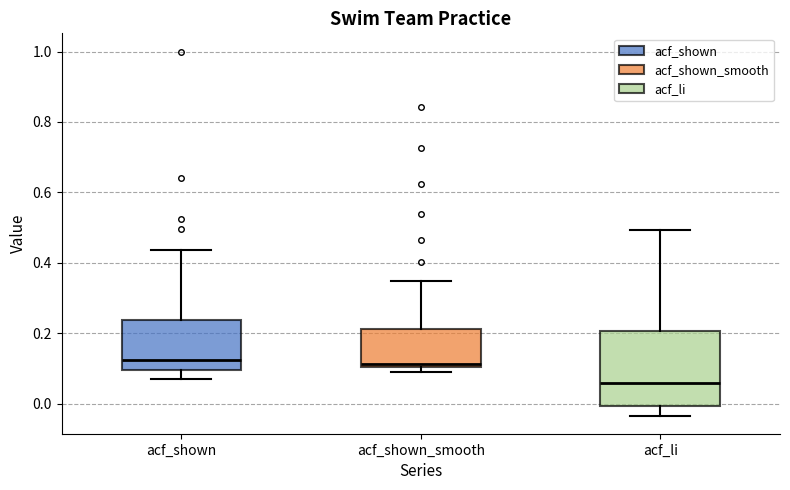

Where does the upper whisker of the box for acf_li end on the y-axis? The values are not printed on the chart, so give them approximately, as read against the axis.

0.50